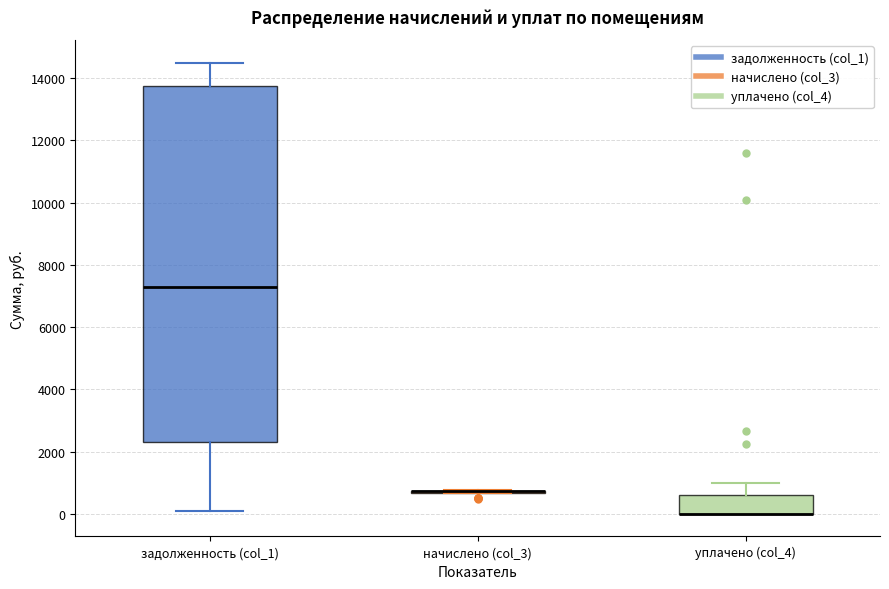

Reading left to right, transcribe this box plot: for each box, give where its median line is, the range the box spans, and where its two whiskers end, as read against the y-axis. The values are not printed on the chart, so give them approximately, as read against the axis.

задолженность (col_1): median 7200, box 2400 to 13800, whiskers 0 to 14400
начислено (col_3): box collapsed to a line at 800, whiskers 600 to 800
уплачено (col_4): median 0 (drawn on the box's lower edge), box 0 to 600, whiskers 0 to 1000